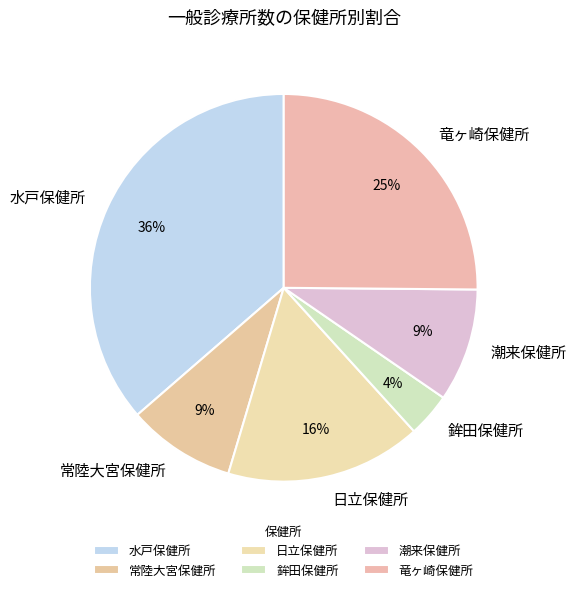

Do 常陸大宮保健所 and 潮来保健所 together represent more than half of the pie?

No